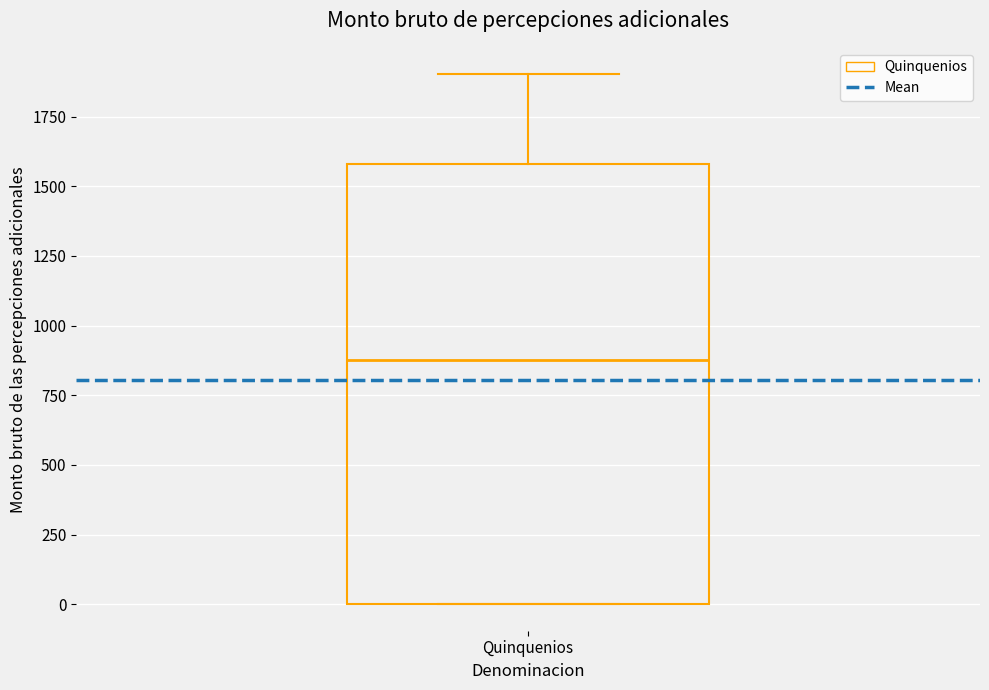

Where is the lower edge of the box for Quinquenios on the y-axis? The values are not printed on the chart, so give them approximately, as read against the axis.

0